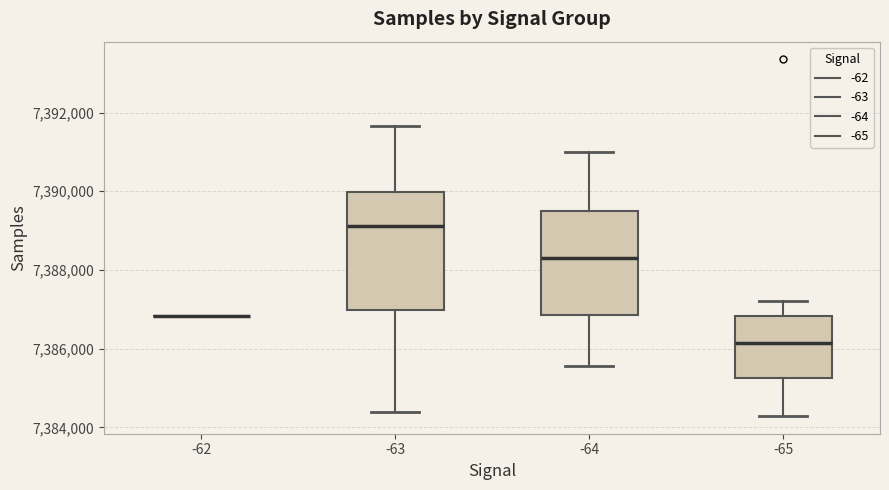

Reading left to right, transcribe this box plot: for each box, give where its median line is, the range the box spans, and where its two whiskers end, as read against the y-axis. The values are not printed on the chart, so give them approximately, as read against the axis.

-62: box collapsed to a line at 7386800, whiskers 7386800 to 7386800
-63: median 7389200, box 7387000 to 7390000, whiskers 7384400 to 7391600
-64: median 7388400, box 7386800 to 7389400, whiskers 7385600 to 7391000
-65: median 7386200, box 7385200 to 7386800, whiskers 7384200 to 7387200